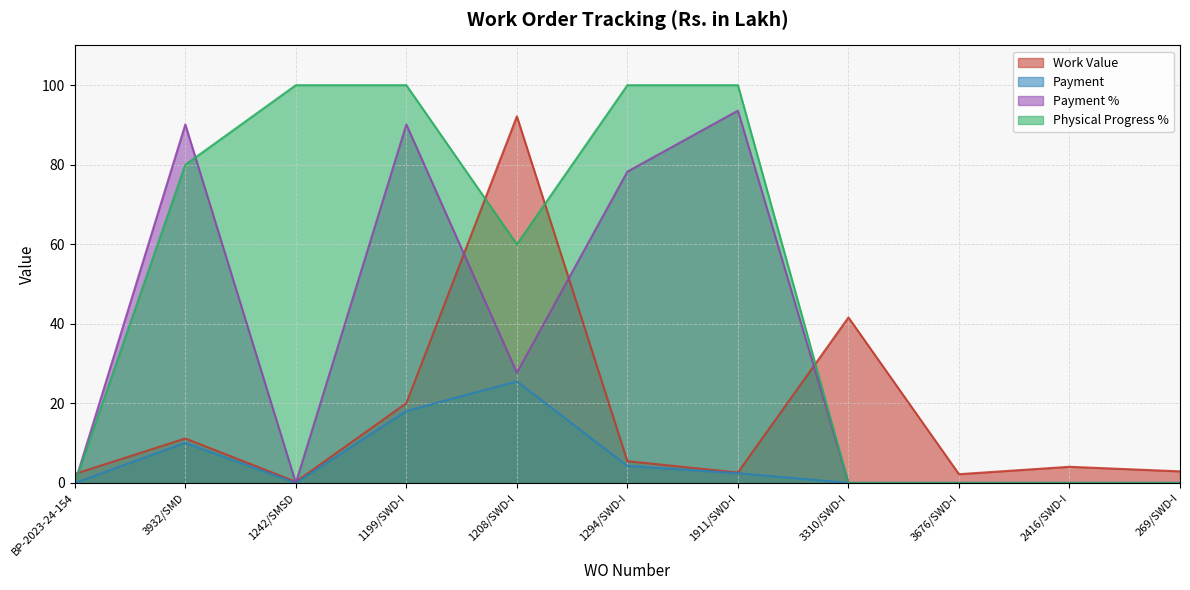

Reading left to right, transcribe all the data shown in this chart.

Work Value: BP-2023-24-154=2.3	3932/SMD=11.2	1242/SMSD=0.3	1199/SWD-I=20.1	1208/SWD-I=92.2	1294/SWD-I=5.5	1911/SWD-I=2.6	3310/SWD-I=41.6	3676/SWD-I=2.2	2416/SWD-I=4.1	269/SWD-I=2.9
Payment: BP-2023-24-154=0.0	3932/SMD=10.1	1242/SMSD=0.0	1199/SWD-I=18.1	1208/SWD-I=25.5	1294/SWD-I=4.3	1911/SWD-I=2.5	3310/SWD-I=0.0	3676/SWD-I=0.0	2416/SWD-I=0.0	269/SWD-I=0.0
Payment %: BP-2023-24-154=0.0	3932/SMD=90.1	1242/SMSD=0.0	1199/SWD-I=90.1	1208/SWD-I=27.7	1294/SWD-I=78.3	1911/SWD-I=93.6	3310/SWD-I=0.0	3676/SWD-I=0.0	2416/SWD-I=0.0	269/SWD-I=0.0
Physical Progress %: BP-2023-24-154=0.0	3932/SMD=80.0	1242/SMSD=100.0	1199/SWD-I=100.0	1208/SWD-I=60.0	1294/SWD-I=100.0	1911/SWD-I=100.0	3310/SWD-I=0.0	3676/SWD-I=0.0	2416/SWD-I=0.0	269/SWD-I=0.0